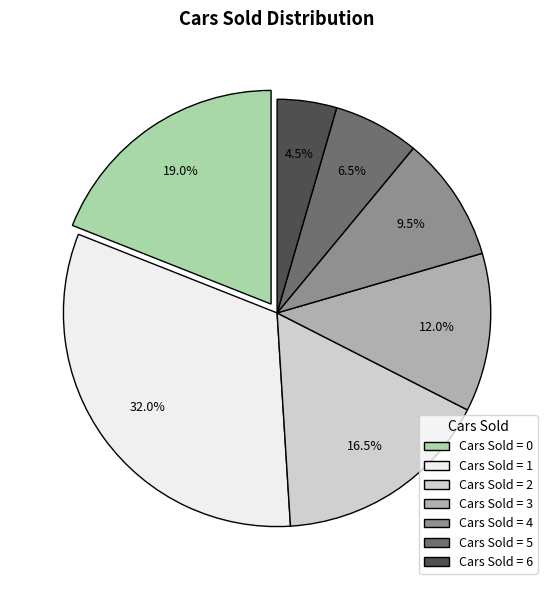

How many segments does this pie chart have?

7